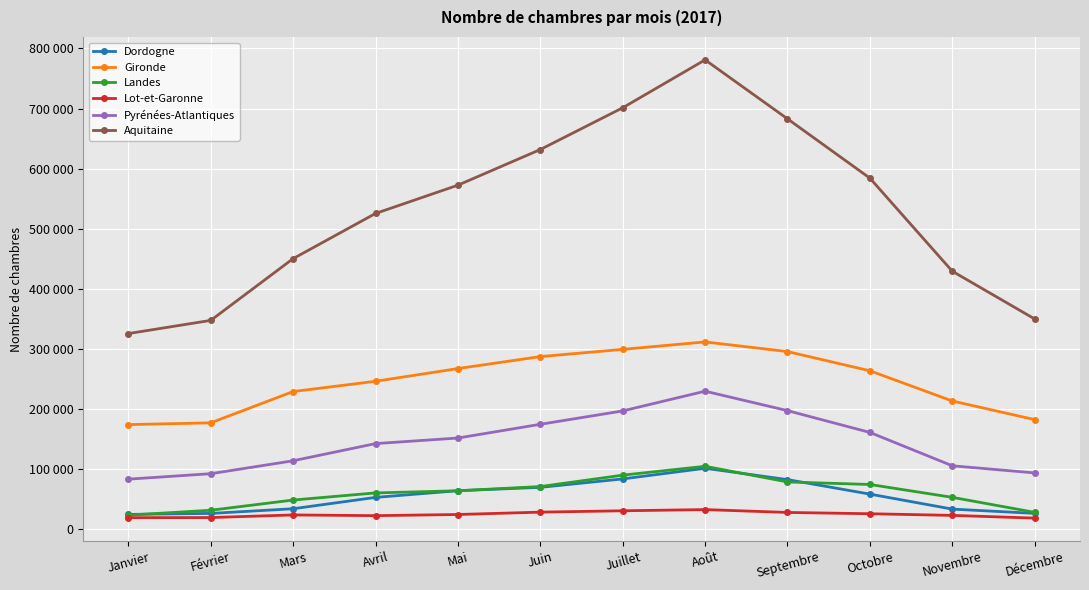

What is the sum of the Landes values at Juillet and Septembre?

169005